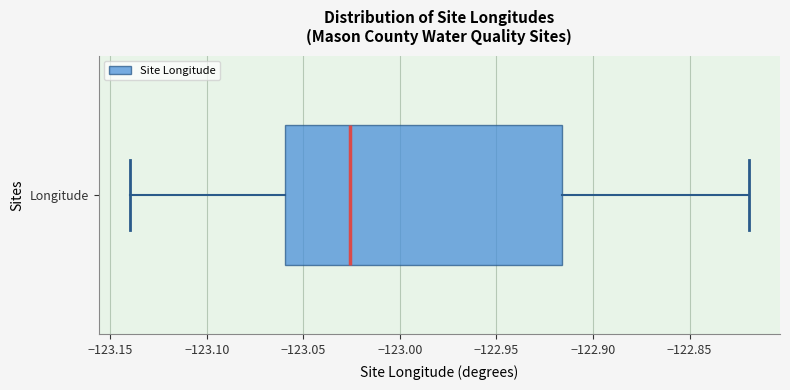

Read this box plot against the x-axis: the position of the median line, the range covered by the box, and the ends of both whiskers. The values are not printed on the chart, so give them approximately, as read against the axis.

median -123.025, box -123.060 to -122.915, whiskers -123.140 to -122.820